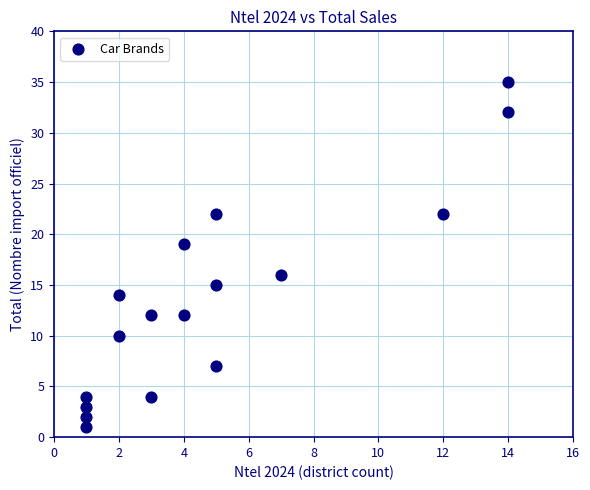

What is the range of X values (max minus min)?

13